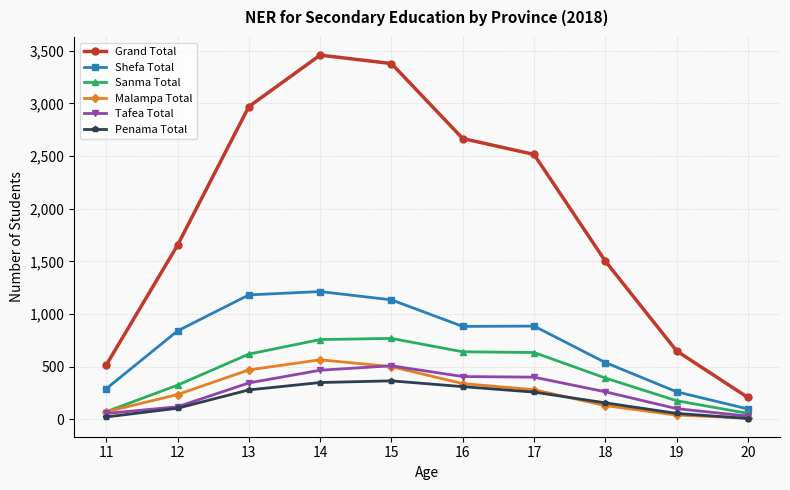

What is the greatest value displayed?

3458